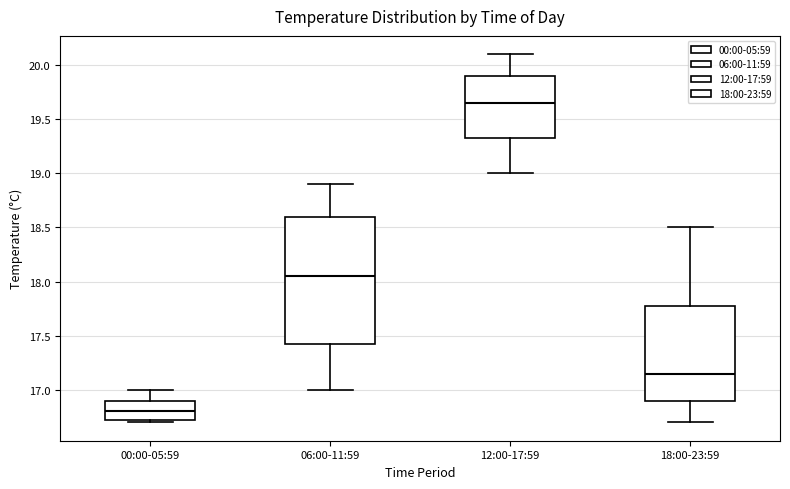

Which box is the tallest, from its lower edge to its upper edge?

06:00-11:59